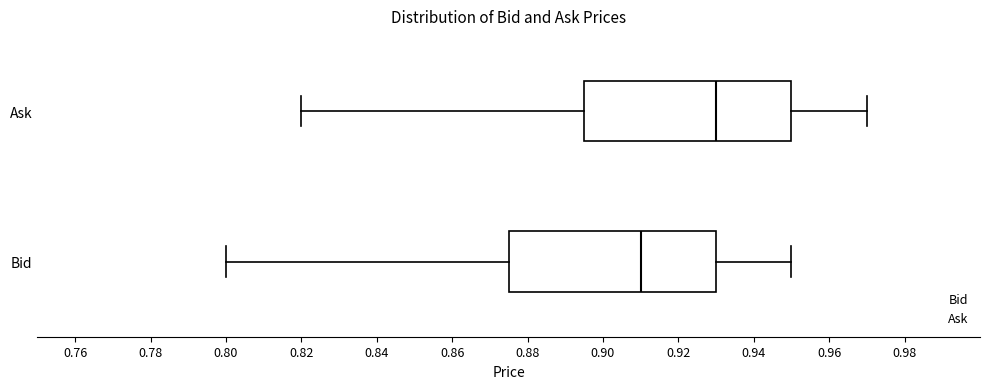

Which box has the furthest to the right median line?

Ask